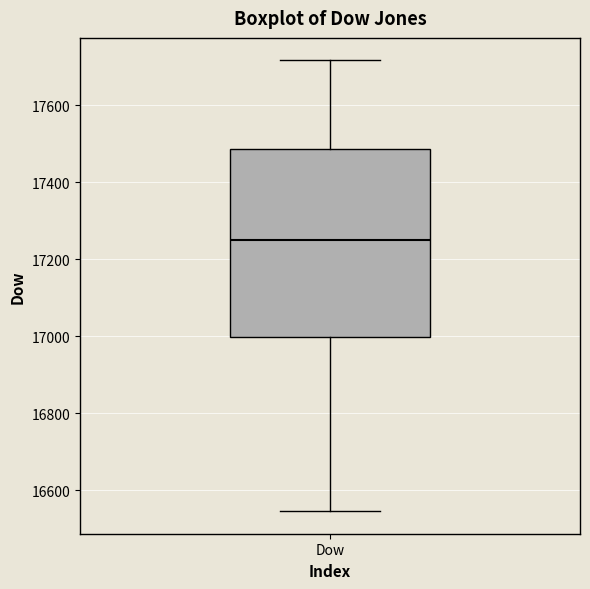

Where does the upper whisker of the box for Dow end on the y-axis? The values are not printed on the chart, so give them approximately, as read against the axis.

17720